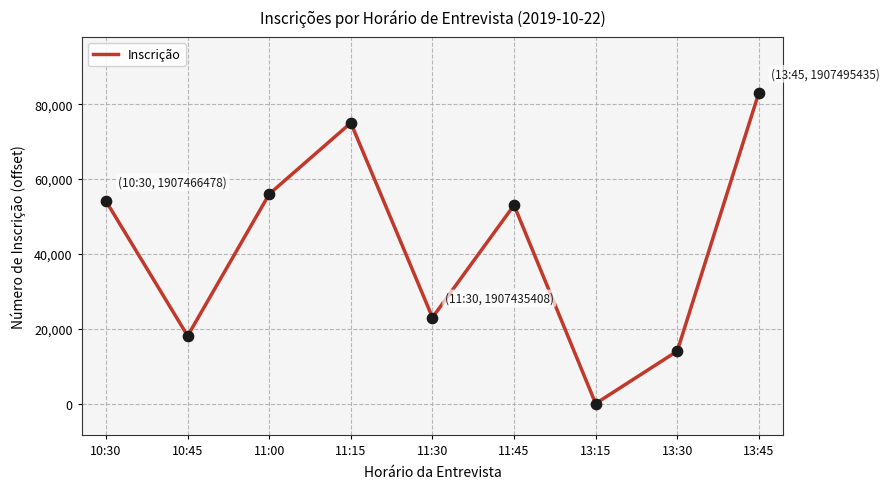

Between 13:45 and 13:30, which is larger?

13:45